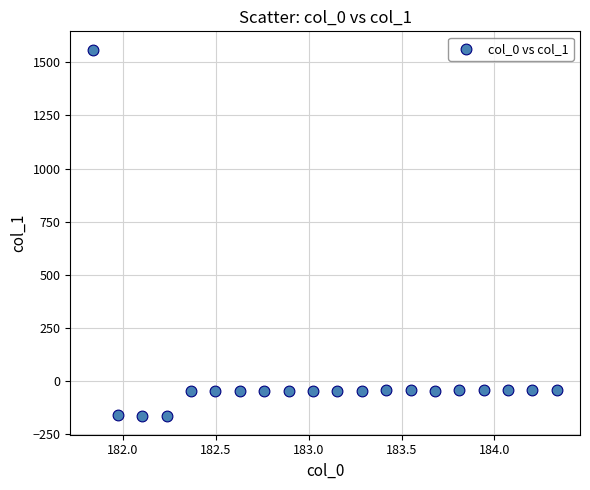

What is the range of X values (max minus min)?

2.5